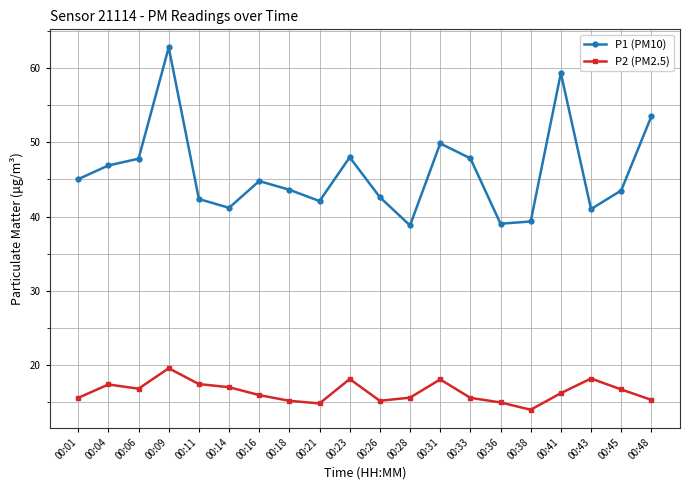

What is the sum of all P2 (PM2.5) values?

328.0